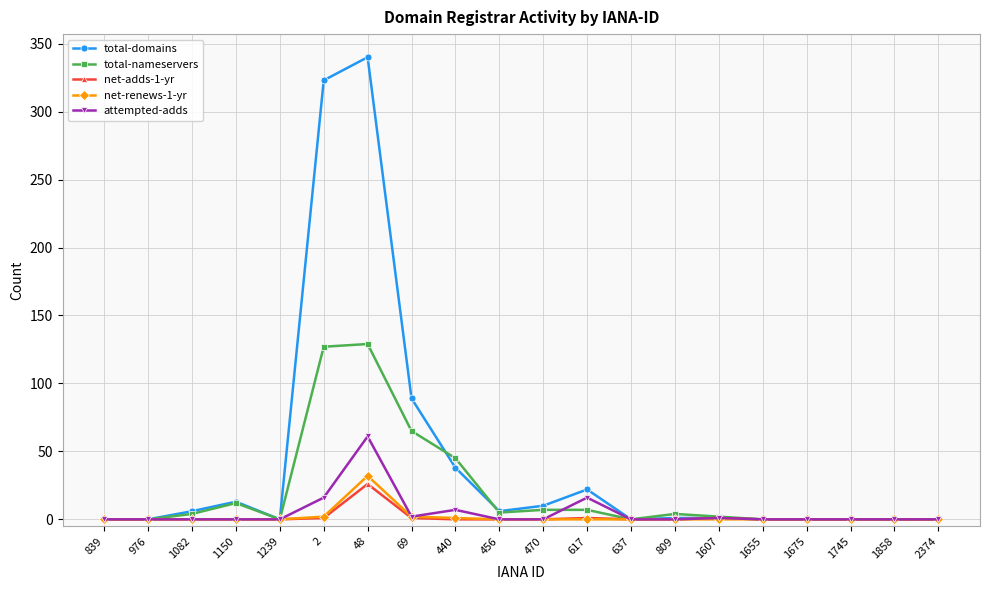

What is the maximum value shown in the chart?

340